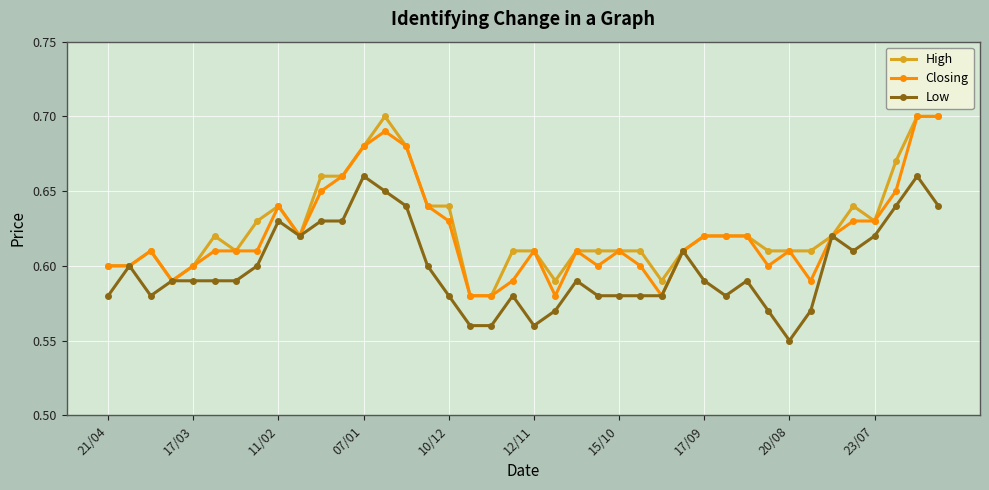

True or false: Closing has more than 0 points higher than both neighbors.

True